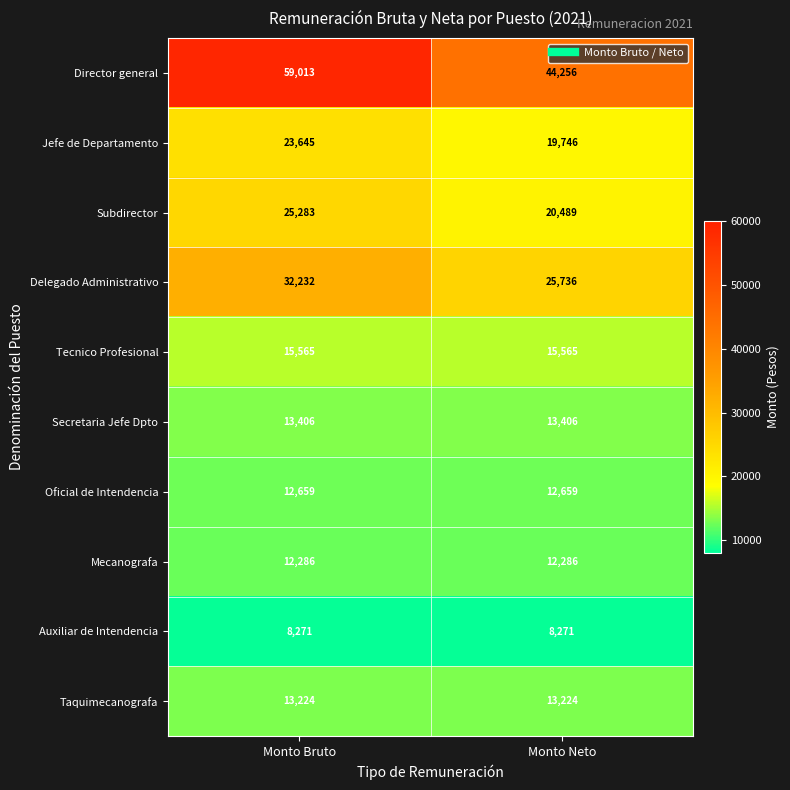

How many data points does each series have?

2